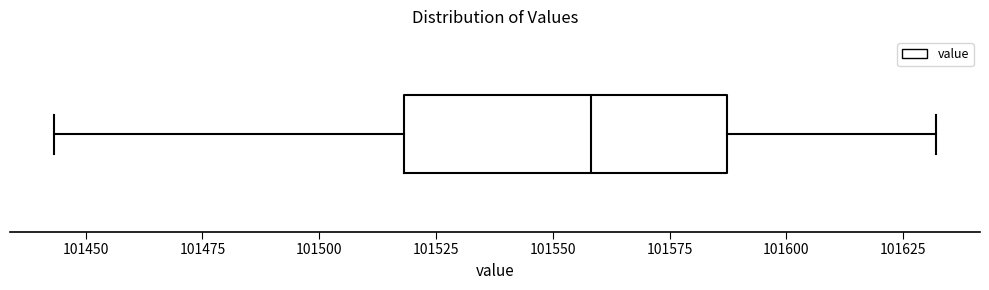

Transcribe this box plot: give where the median line is, the range the box spans, and where the two whiskers end, as read against the x-axis. The values are not printed on the chart, so give them approximately, as read against the axis.

median 101560, box 101520 to 101585, whiskers 101445 to 101630